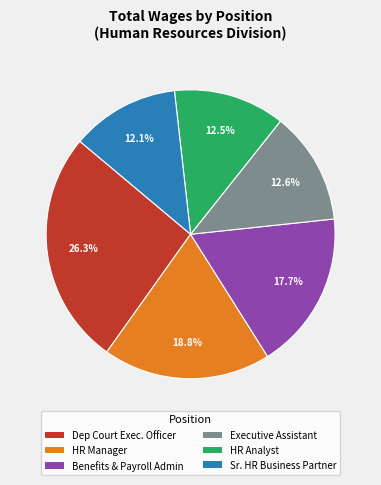

Does any single category account for the majority?

No